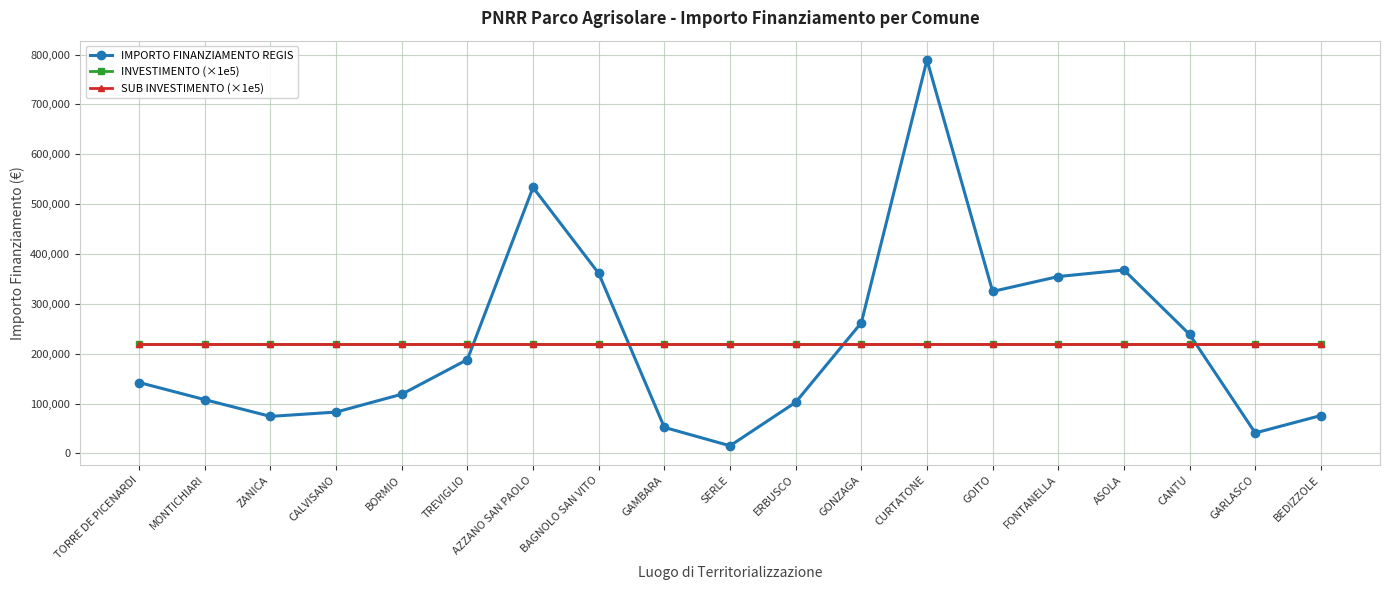

True or false: SUB INVESTIMENTO (×1e5) has more than 0 points higher than both neighbors.

False